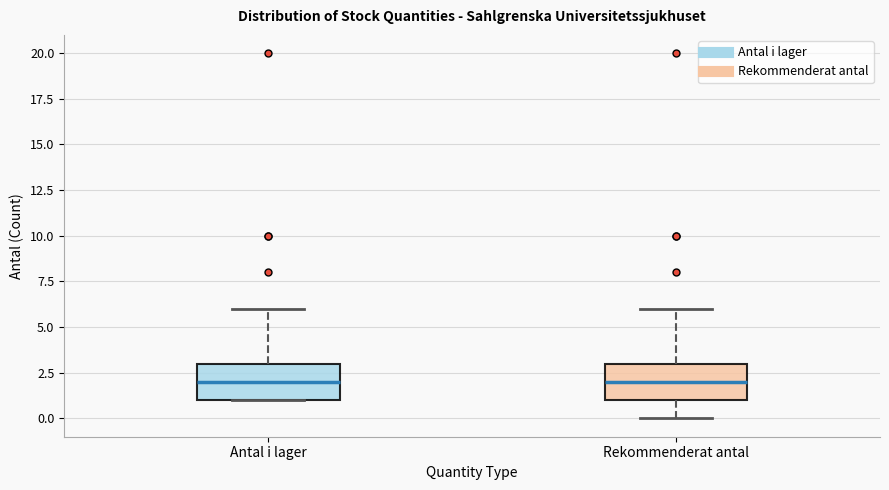

Where is the upper edge of the box for Rekommenderat antal on the y-axis? The values are not printed on the chart, so give them approximately, as read against the axis.

3